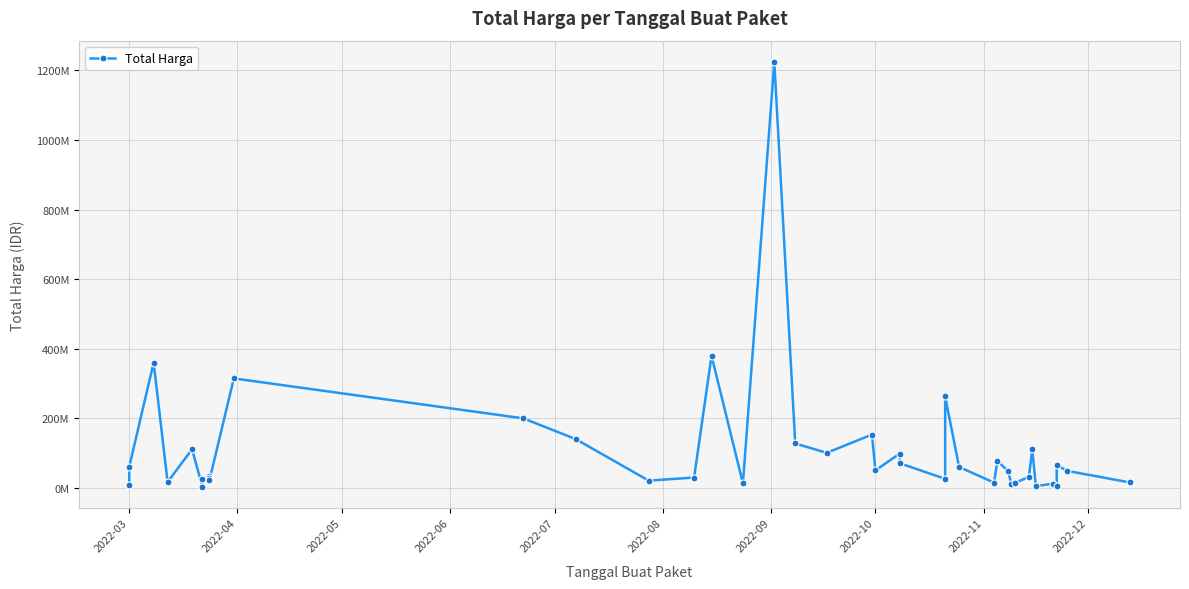

How many data points are above 48140000?

19